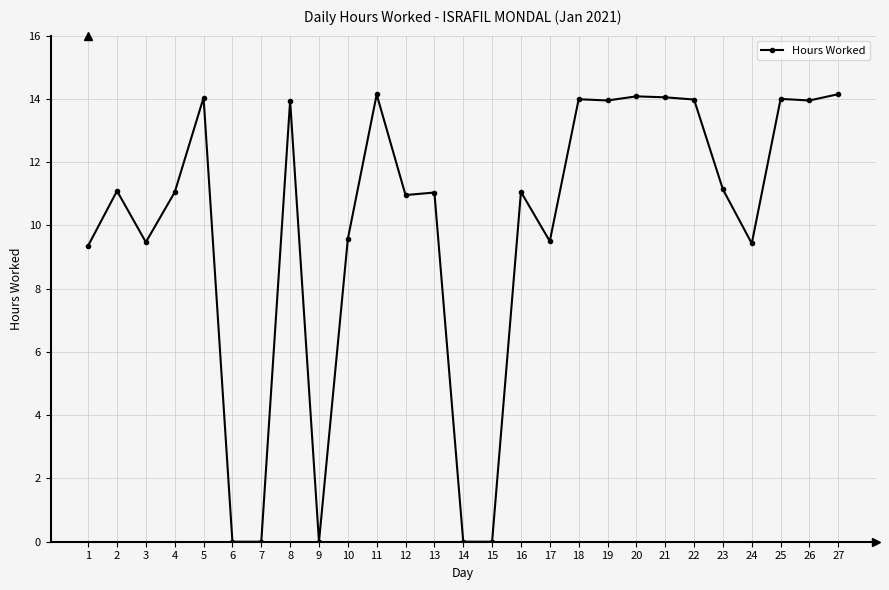

What is the change in value from 9 to 23?

+11.1